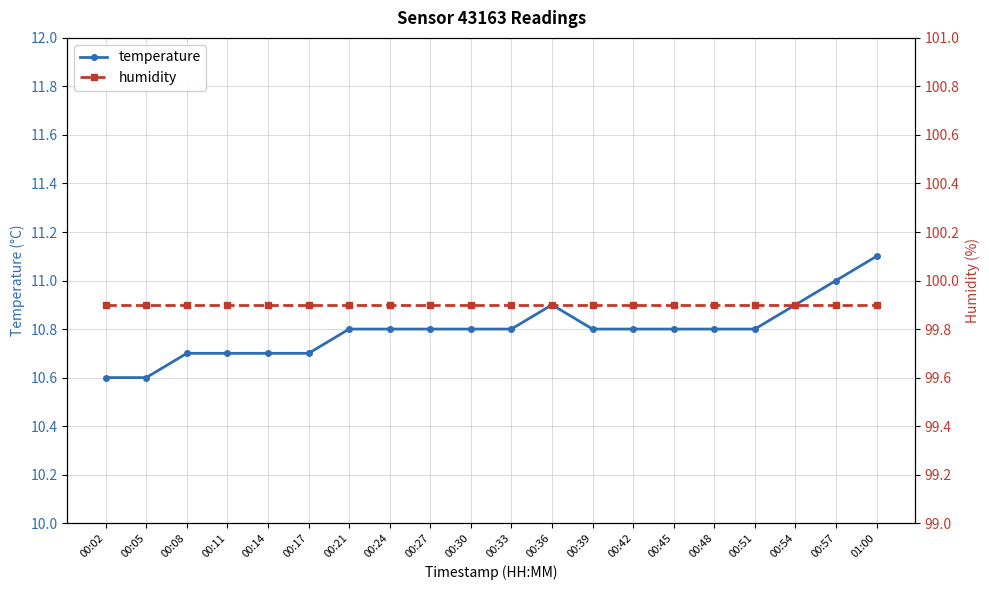

What are all the series names shown in the legend?

temperature, humidity